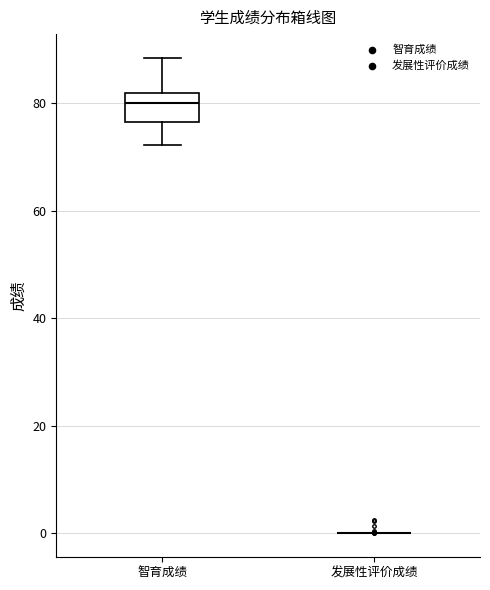

Comparing the boxes themselves (not the whiskers), which one is the tallest?

智育成绩